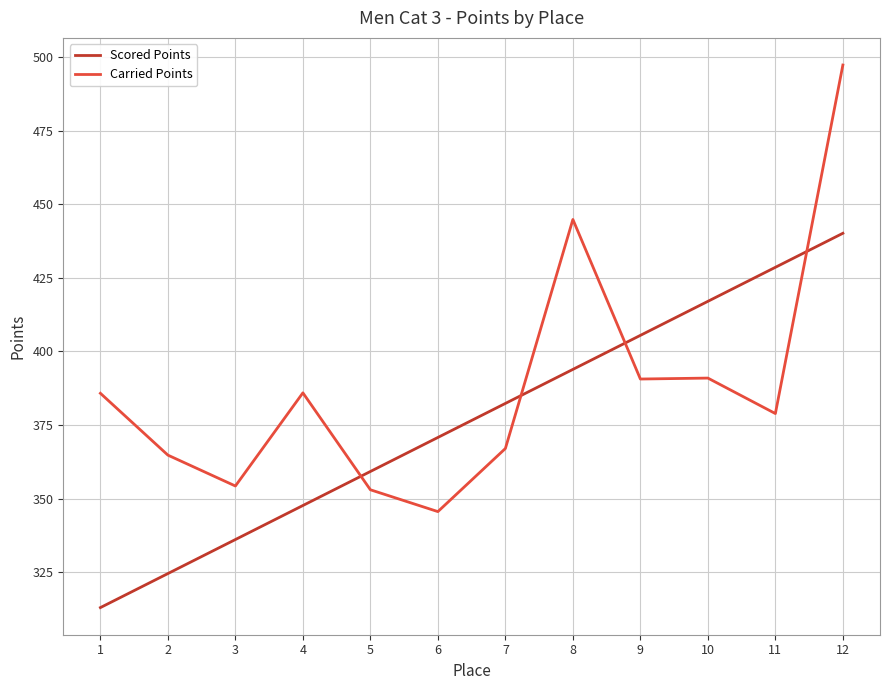

What is the difference between the Carried Points values at 9 and 3?

36.3